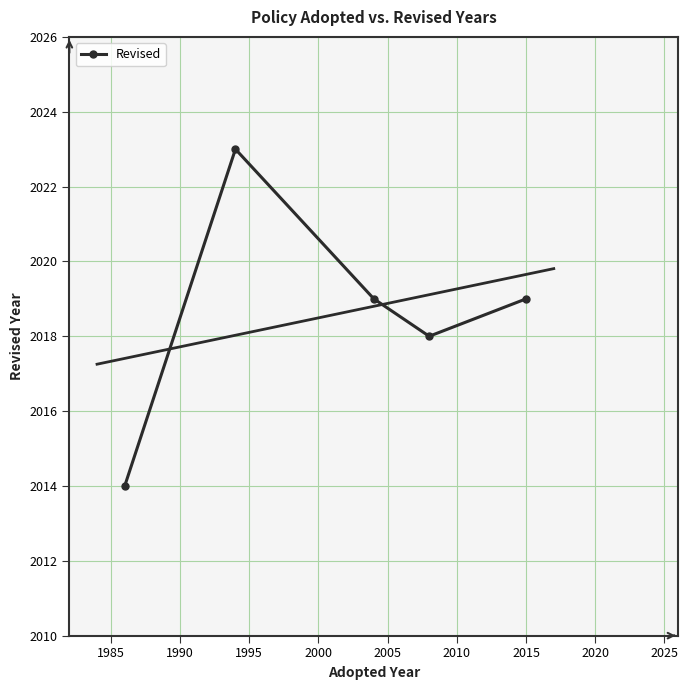

How many interior local peaks does the Revised series have?

1